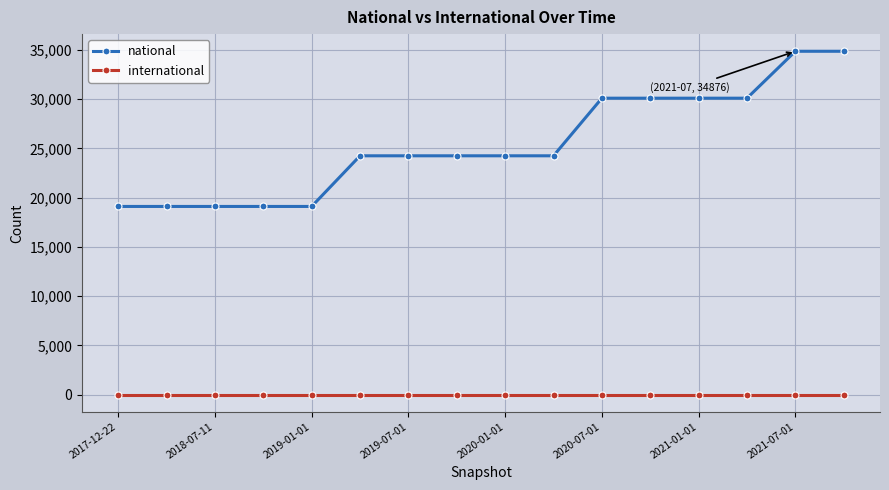

At how many categories does at least one series exceed 18661?

16